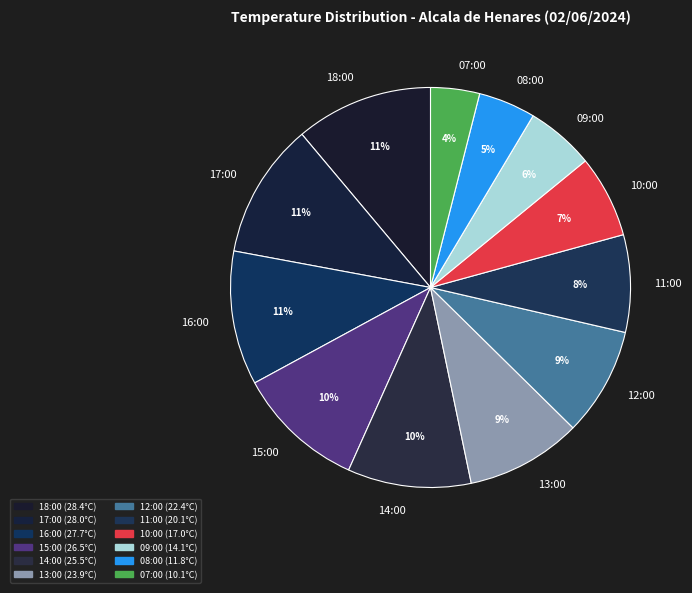

Is it true that 09:00 is 6% of the pie?

True